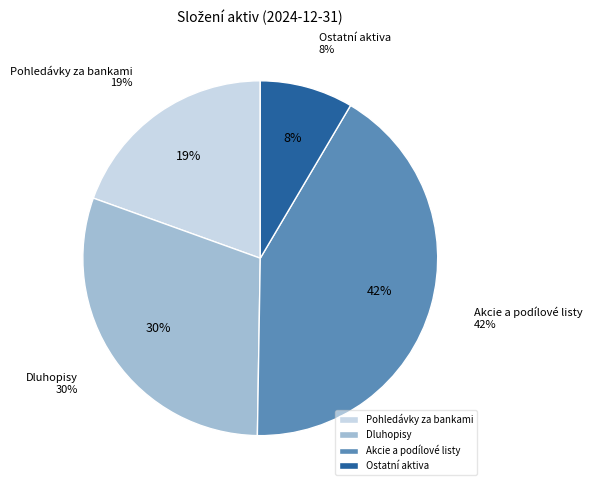

Rank the categories by value from highest to lowest.

Akcie a podílové listy, Dluhopisy, Pohledávky za bankami, Ostatní aktiva